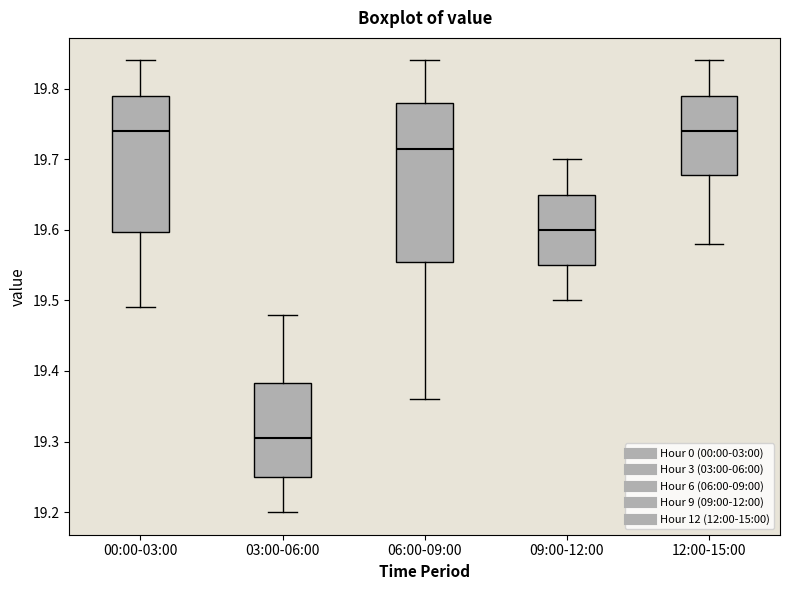

Where is the upper edge of the box for 12:00-15:00 on the y-axis? The values are not printed on the chart, so give them approximately, as read against the axis.

19.79